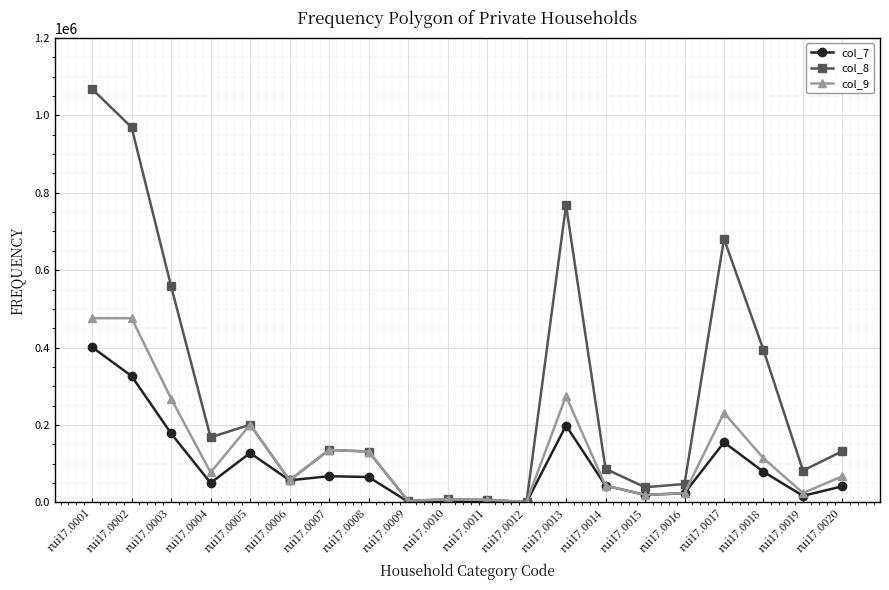

Count the number of categories in the chart.

20